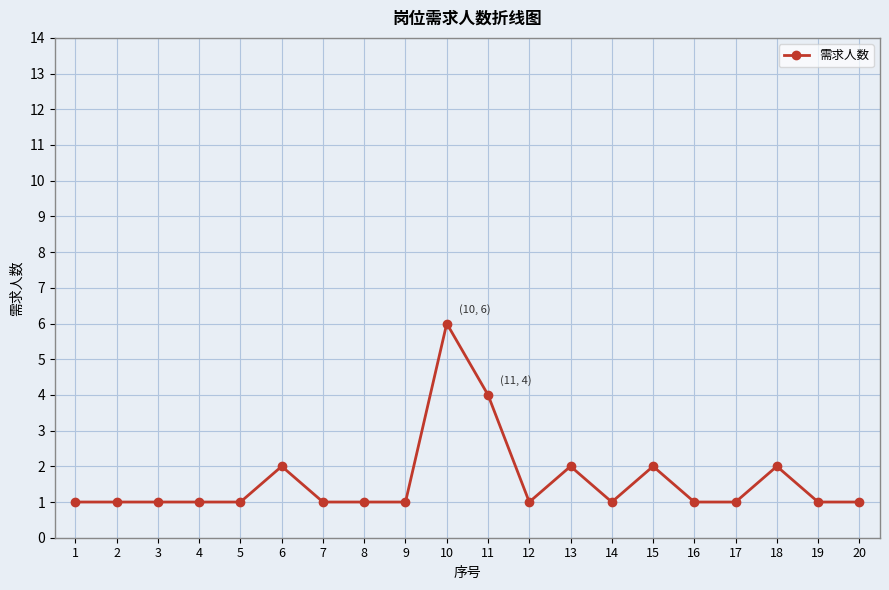

How many values are between 1 and 2?

18